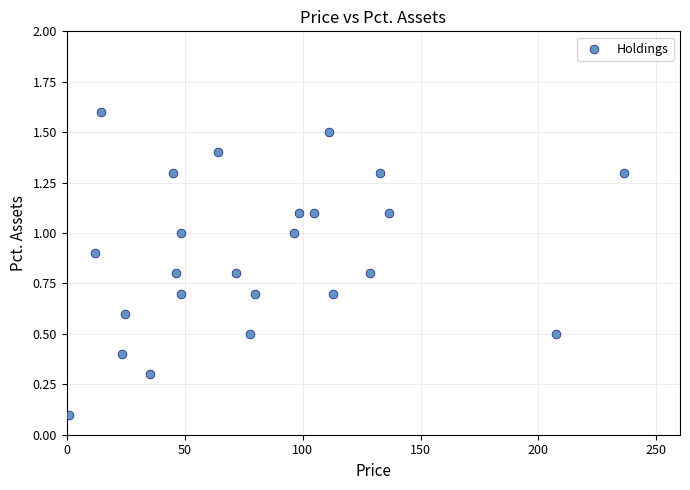

What is the range of Y values (max minus min)?

1.5